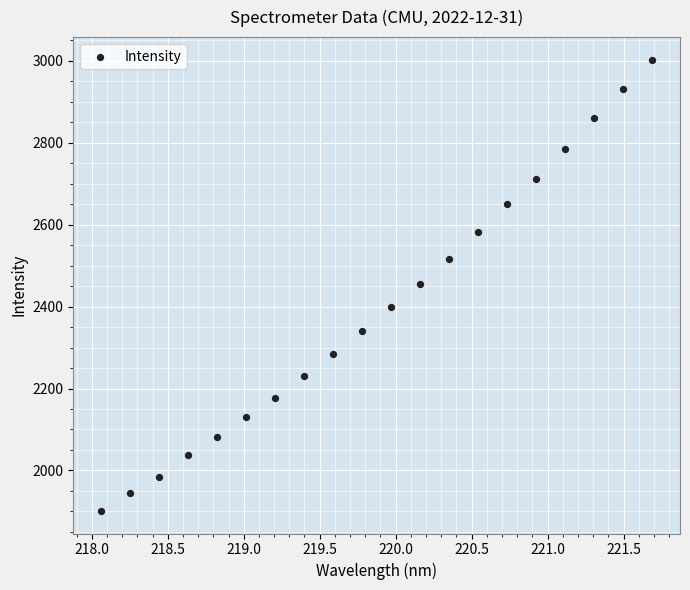

What is the range of Y values (max minus min)?

1101.5